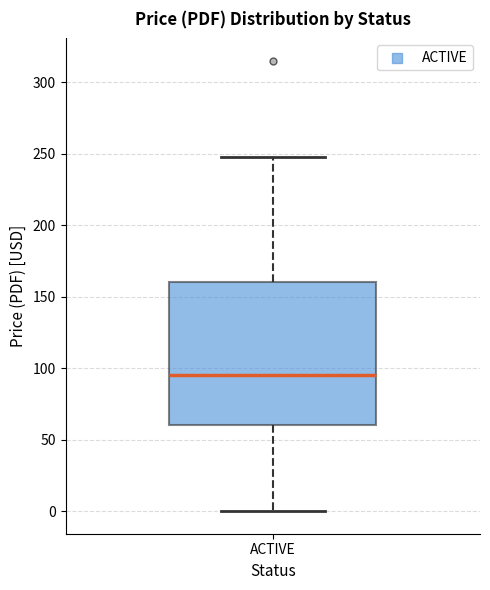

Read this box plot against the y-axis: the position of the median line, the range covered by the box, and the ends of both whiskers. The values are not printed on the chart, so give them approximately, as read against the axis.

median 95, box 60 to 160, whiskers 0 to 250